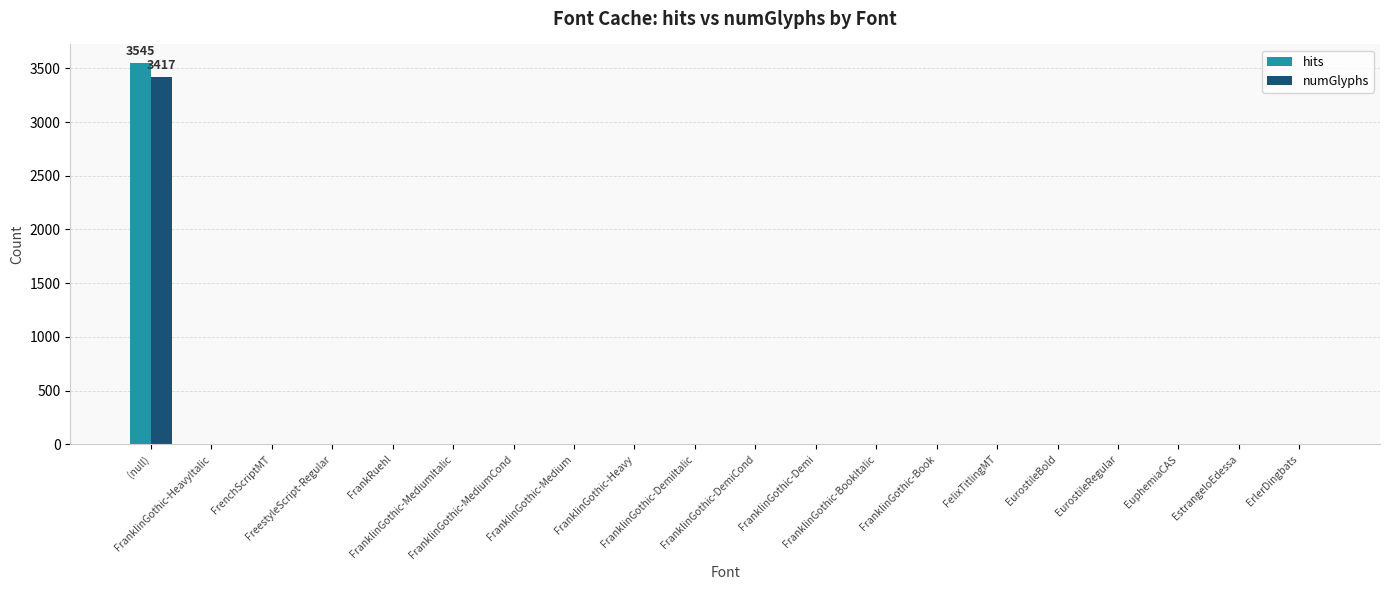

What is the maximum value shown in the chart?

3545